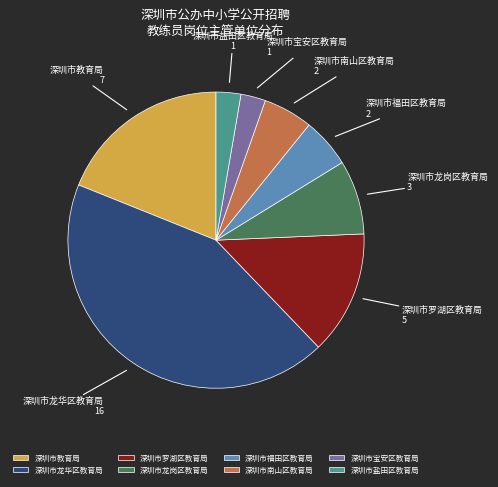

What is the largest slice in the pie chart?

深圳市龙华区教育局